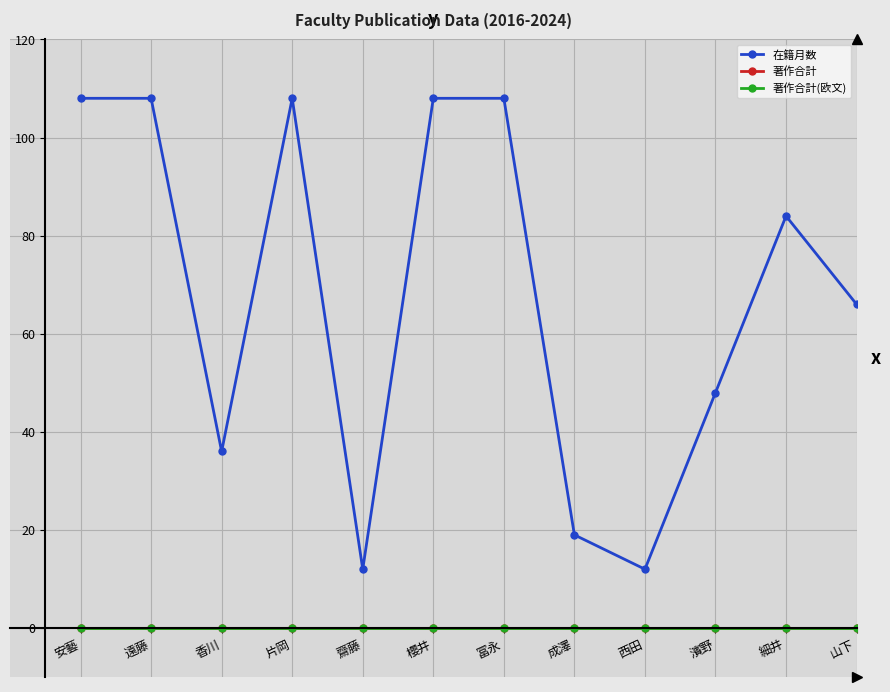

Which category has the highest value in the 在籍月数 series?

安藝